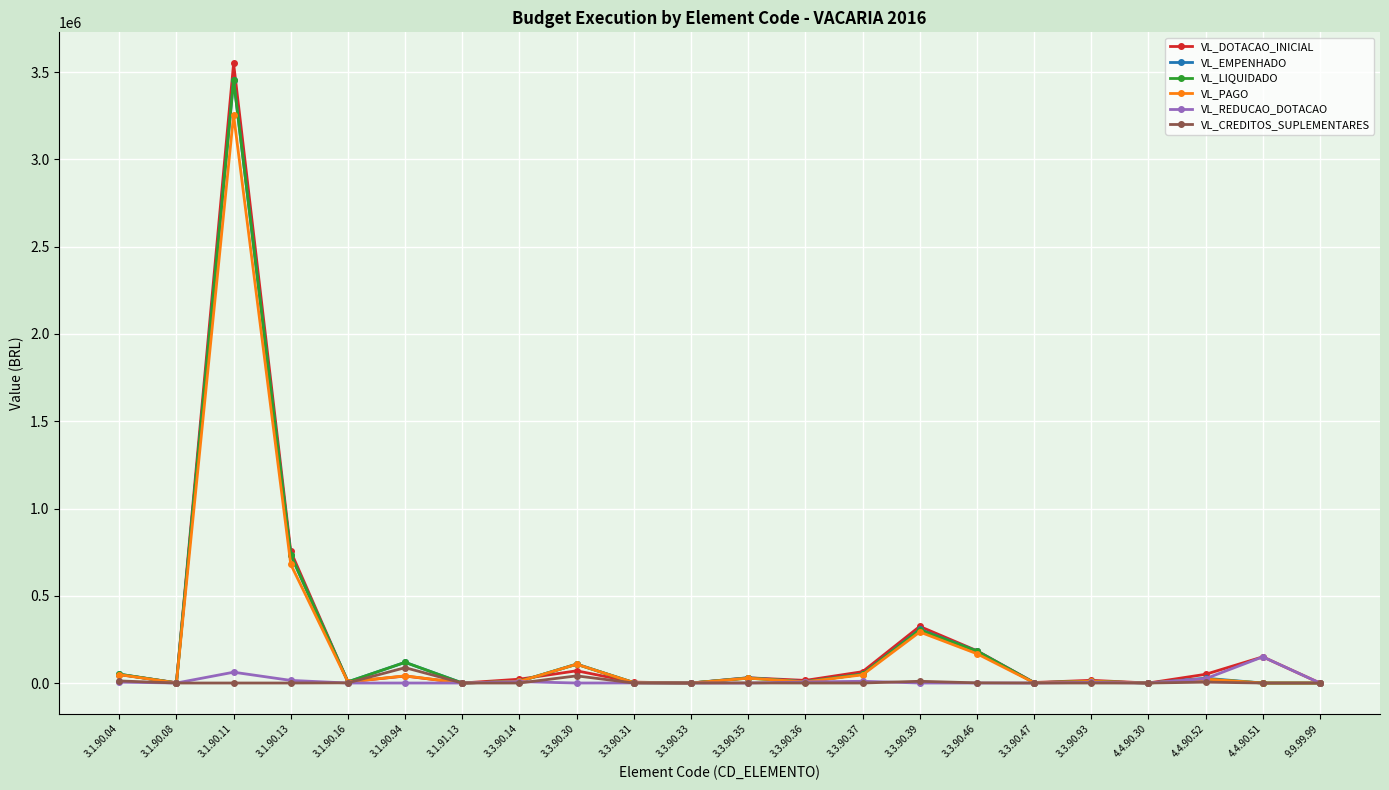

At which category does VL_DOTACAO_INICIAL reach its first local peak?

3.1.90.11